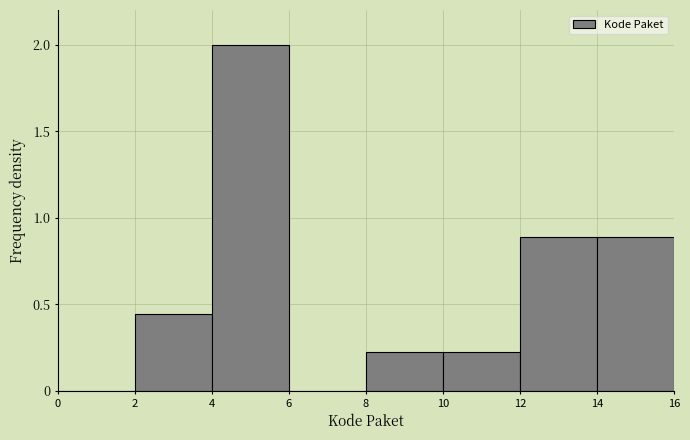

What value does the data have at 14?

0.9